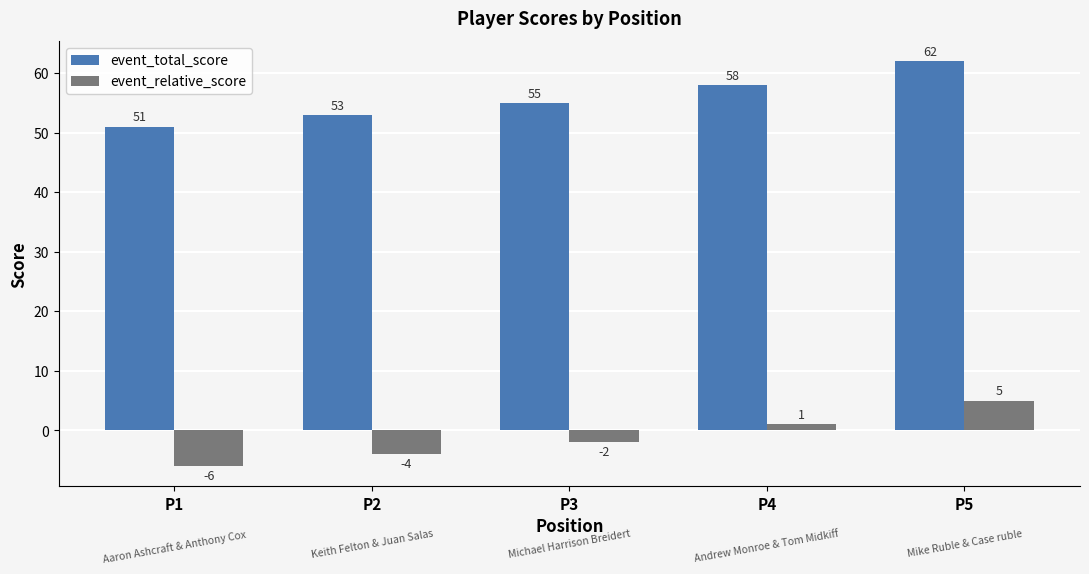

List the series in order of their overall mean, lowest first.

event_relative_score, event_total_score